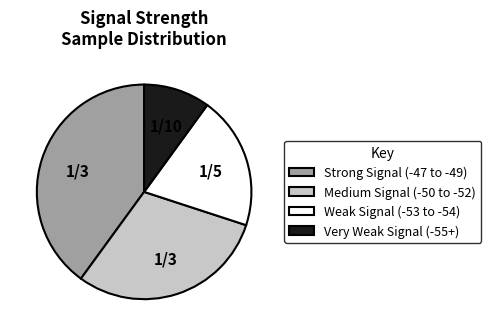

How many slices are in this pie chart?

4